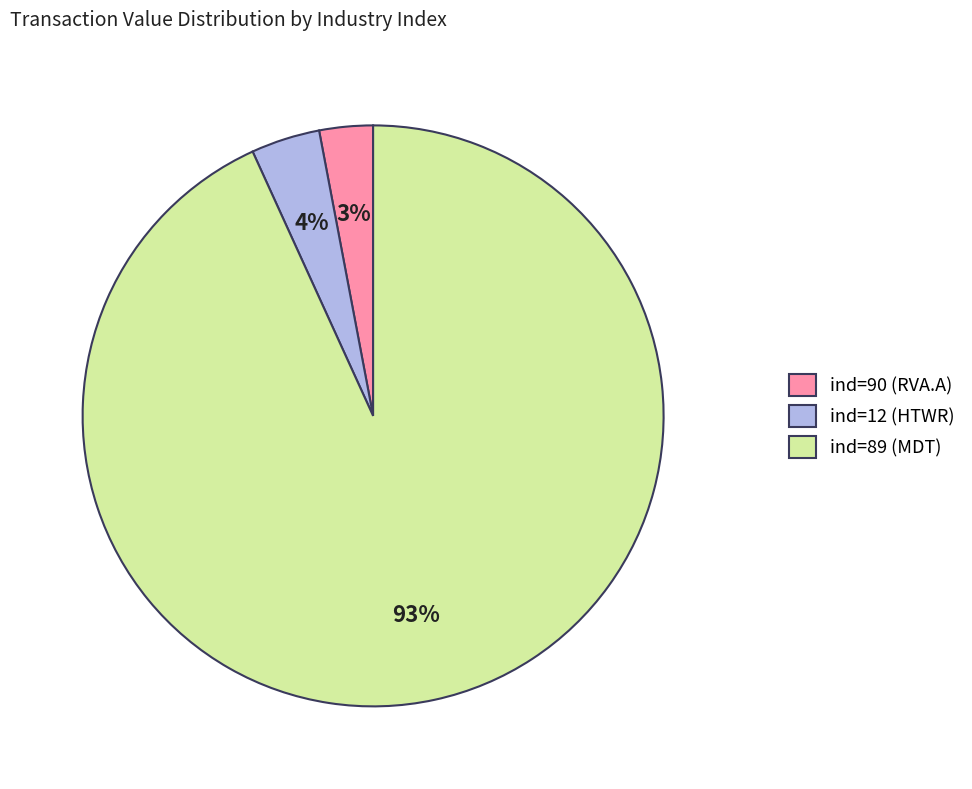

Is there any slice that represents more than half of the pie?

Yes